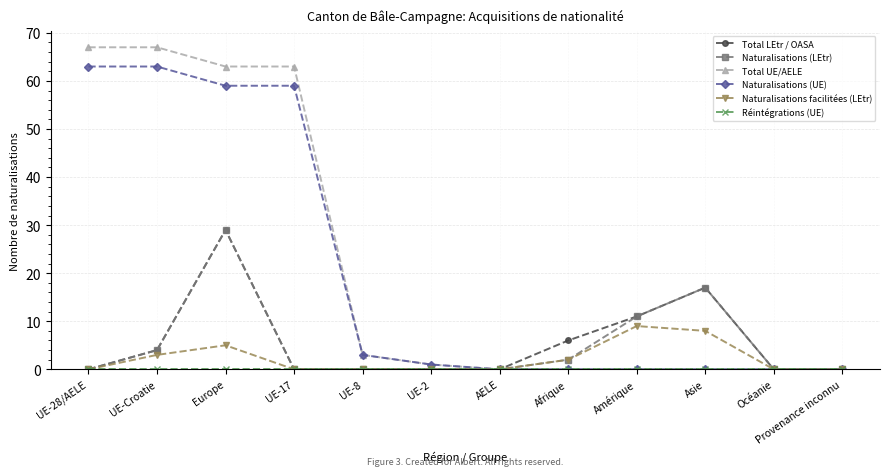

What is the label of the 12th point from the left?

Provenance inconnu